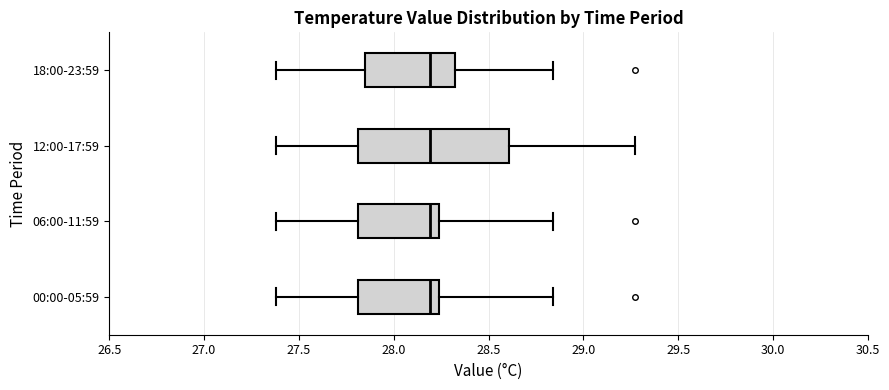

Where does the left whisker of the box for 18:00-23:59 end on the x-axis? The values are not printed on the chart, so give them approximately, as read against the axis.

27.40